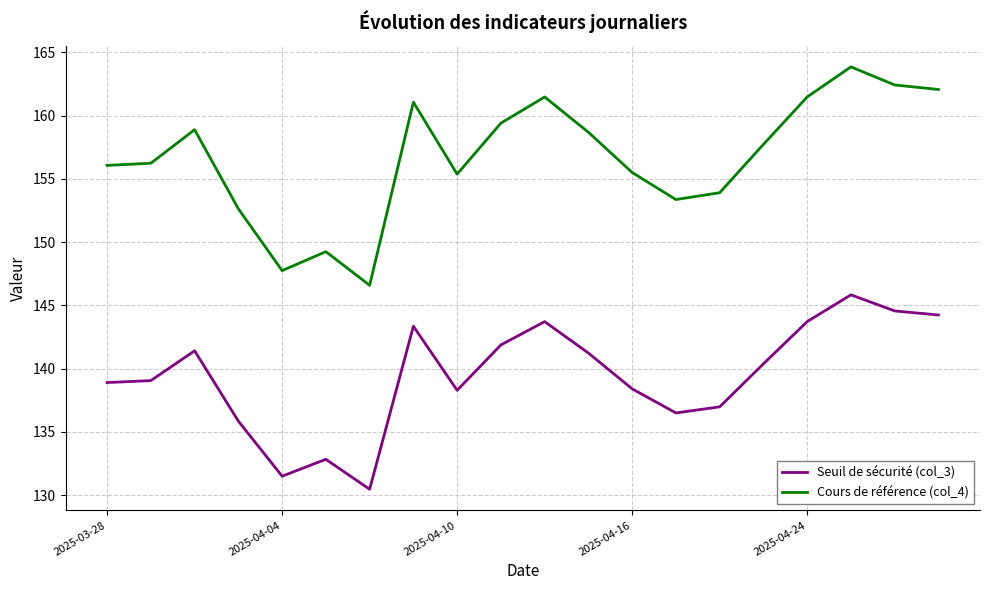

True or false: Seuil de sécurité (col_3) has more than 1 interior local peaks.

True